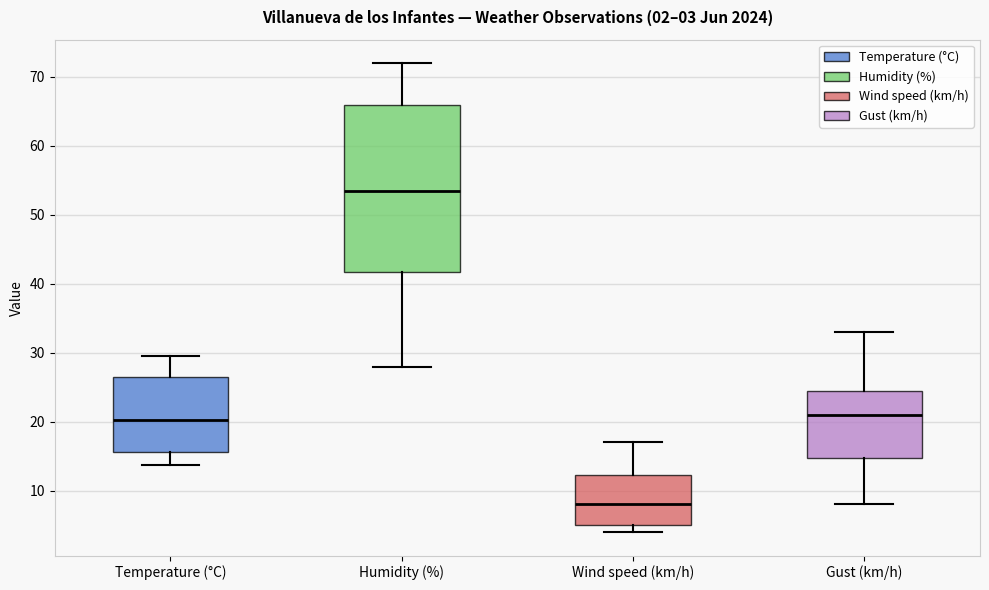

Which box is the tallest, from its lower edge to its upper edge?

Humidity (%)